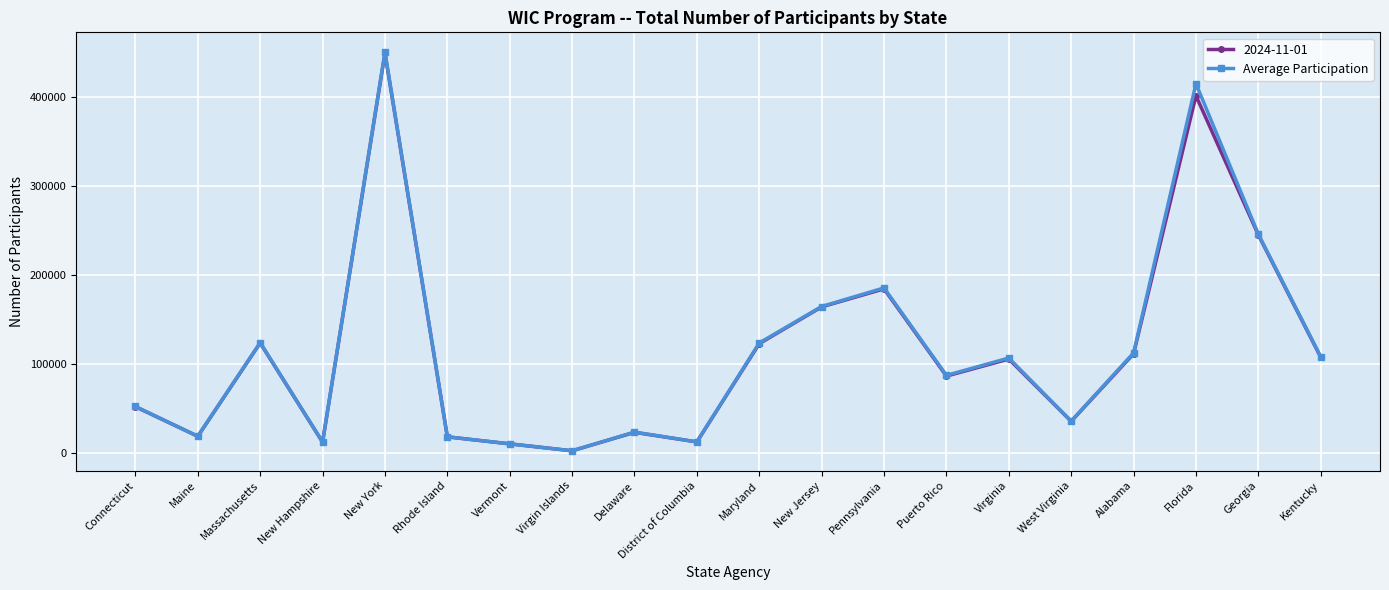

True or false: 2024-11-01 has more than 1 points higher than both neighbors.

True